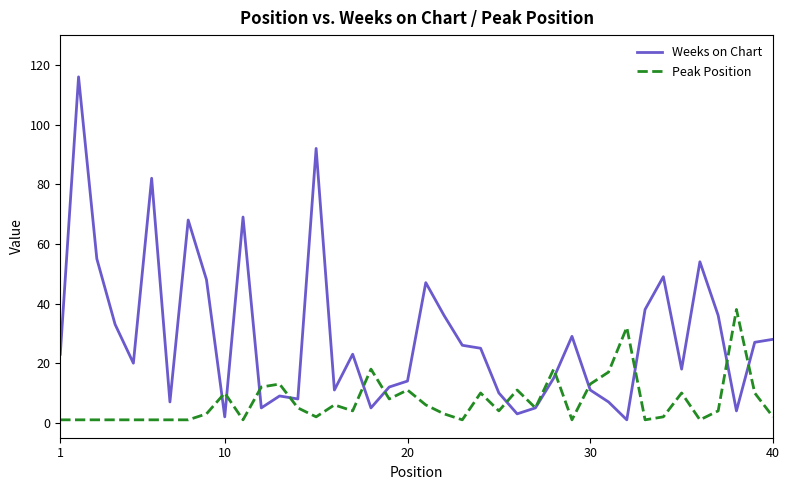

List the series in order of their overall mean, lowest first.

Peak Position, Weeks on Chart